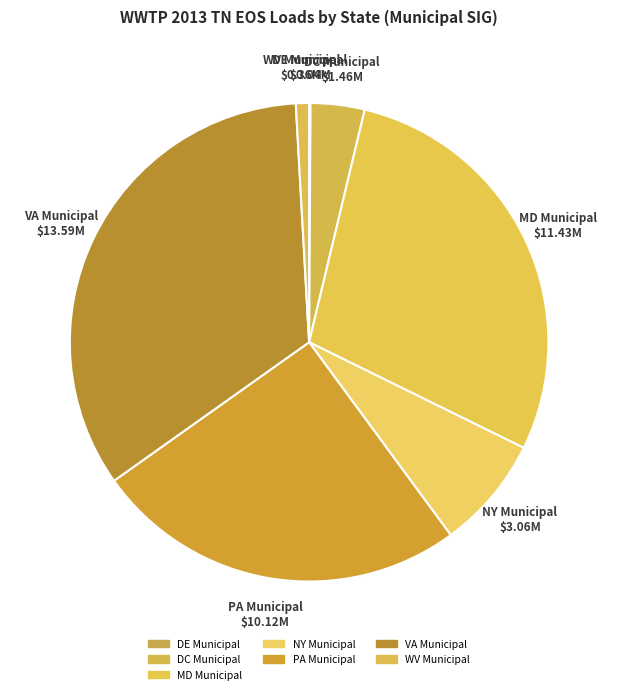

Do PA Municipal and VA Municipal together represent more than half of the pie?

Yes